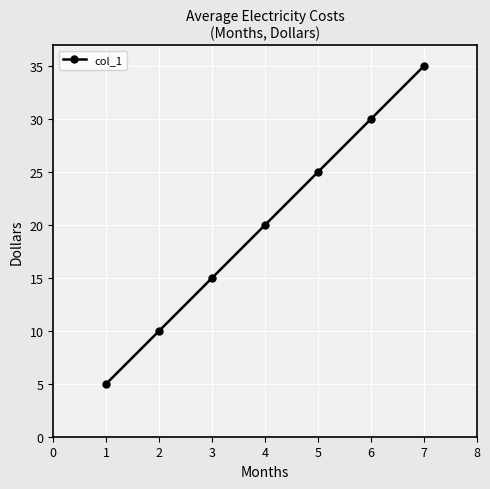

List the labels in order of value, smallest first.

1, 2, 3, 4, 5, 6, 7